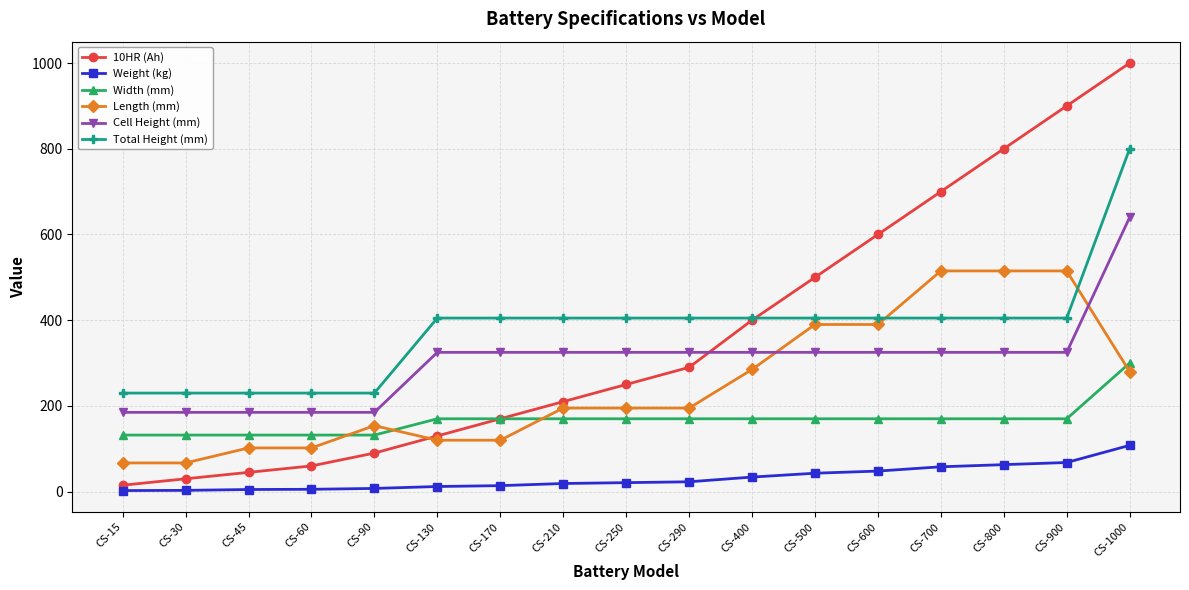

How many lines are shown in the chart?

6